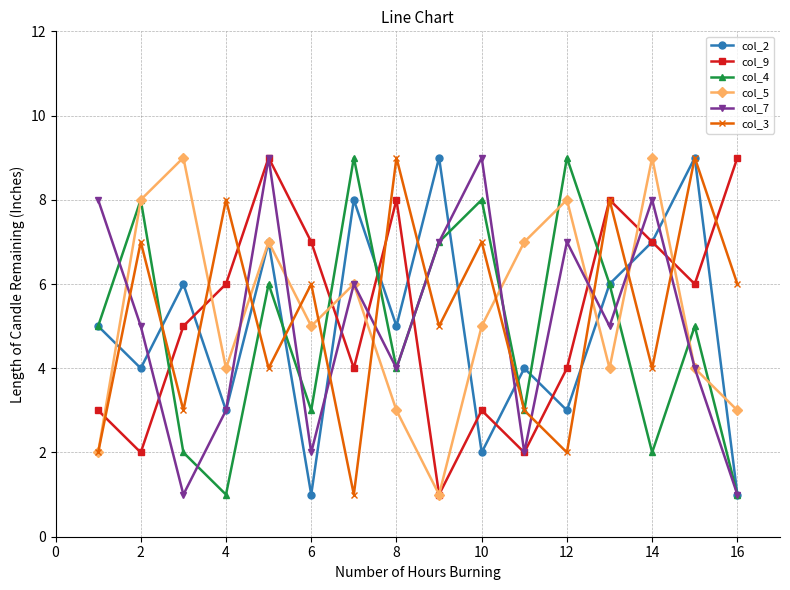

What is the smallest value displayed?

1